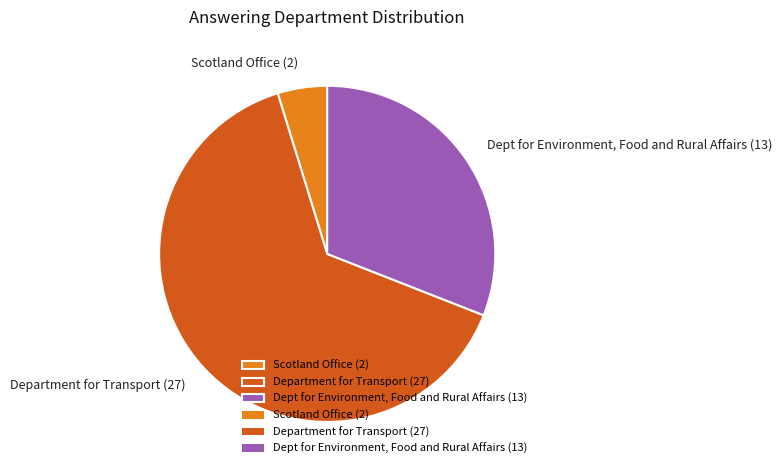

Rank the categories by value from highest to lowest.

Department for Transport (27), Dept for Environment, Food and Rural Affairs (13), Scotland Office (2)